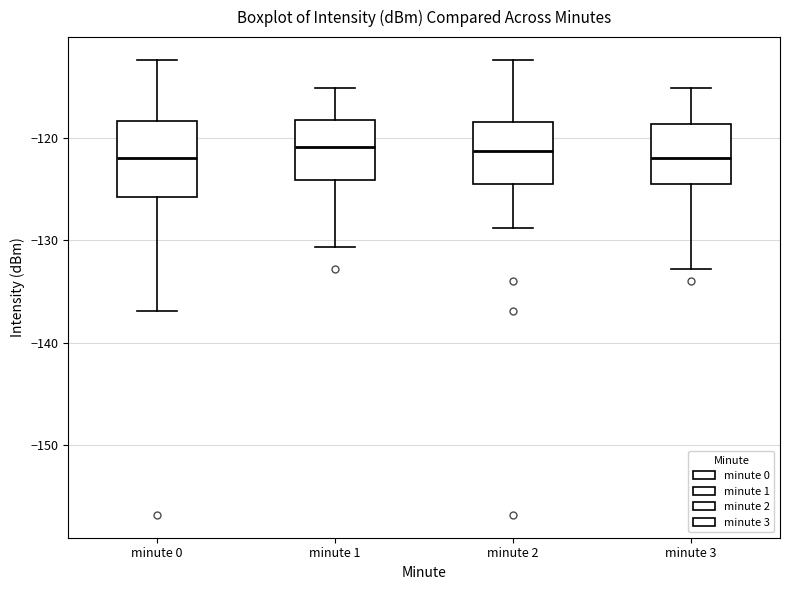

Where does the upper whisker of the box for minute 1 end on the y-axis? The values are not printed on the chart, so give them approximately, as read against the axis.

-115